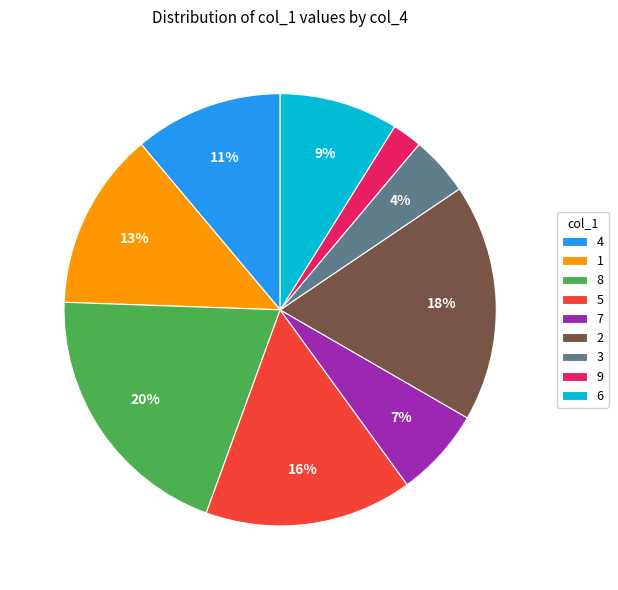

Count the number of slices in the pie.

9